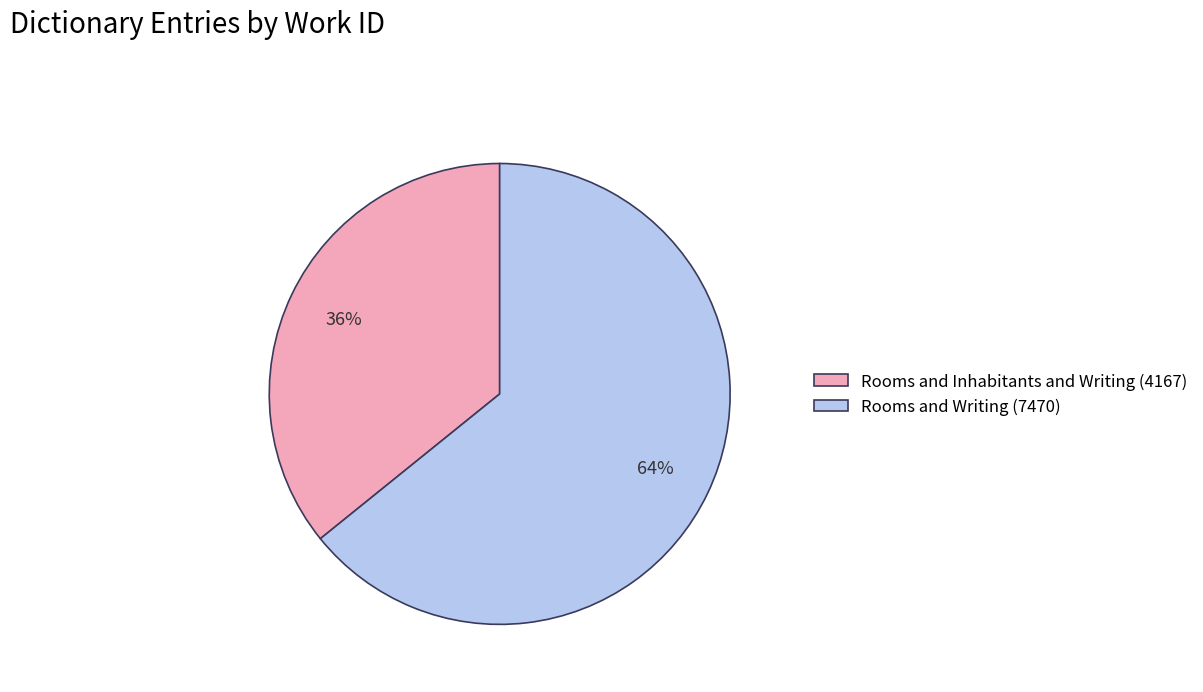

To the nearest percent, what is the average slice percentage?

50%